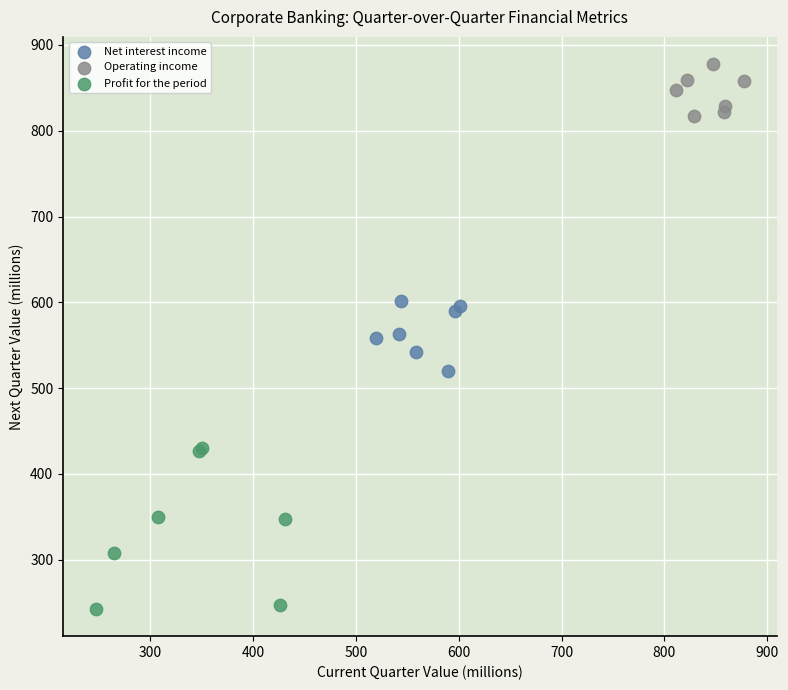

Which series has the largest Y range (max minus min)?

Profit for the period